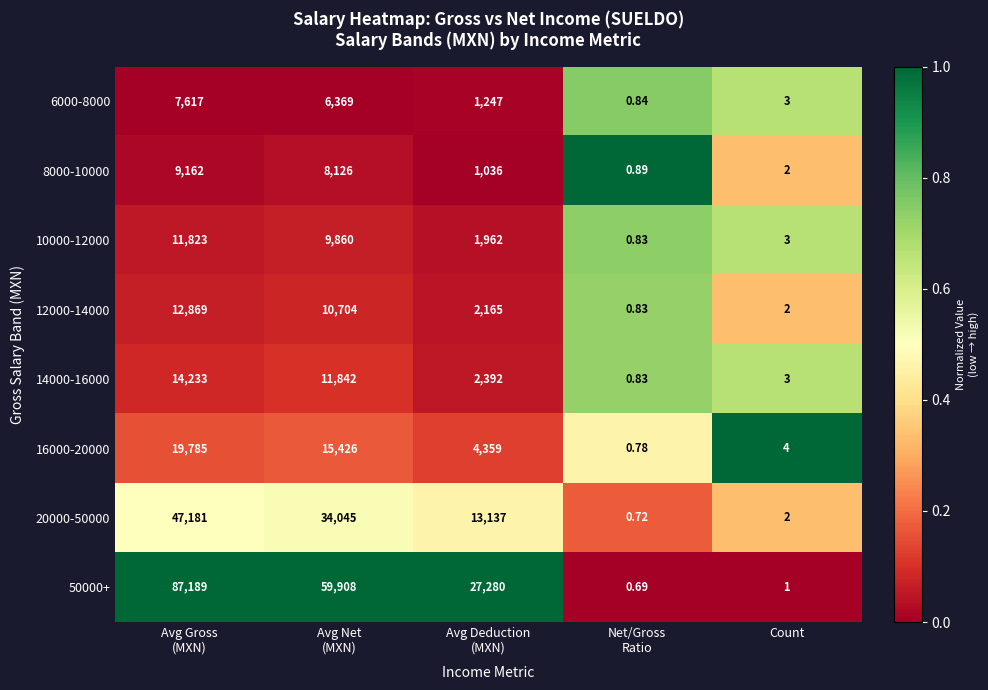

How many series are shown in this chart?

8